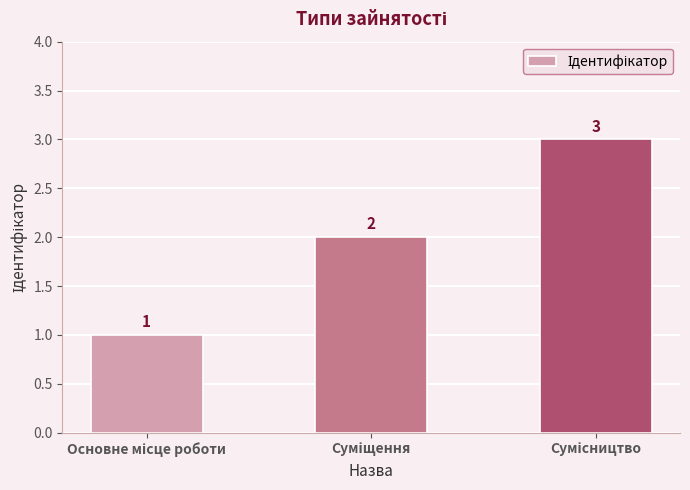

How many bars are there in total?

3